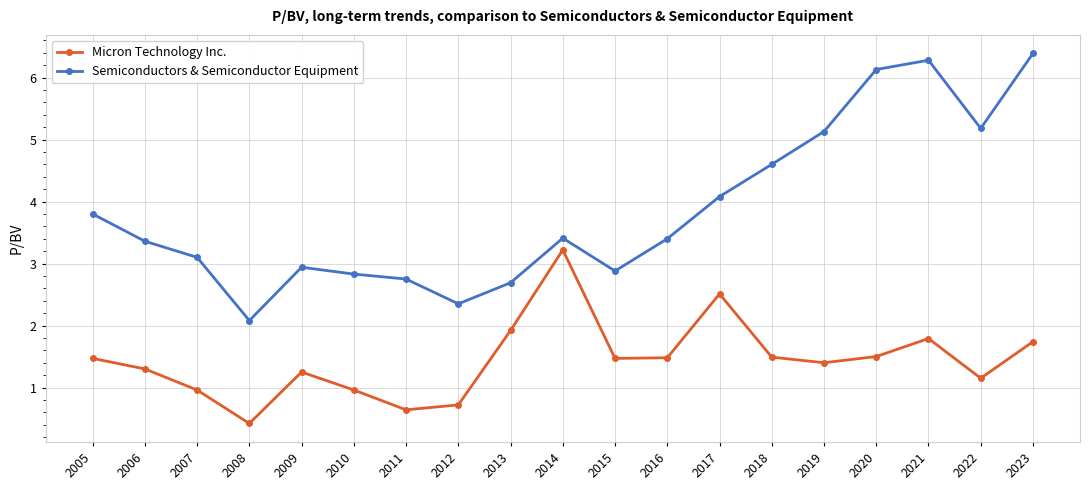

What value does the Micron Technology Inc. series have at 2018?

1.5